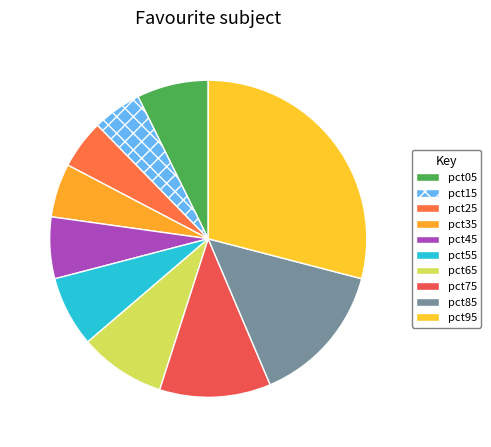

The pct95 slice represents 29% of the pie. True or false?

True